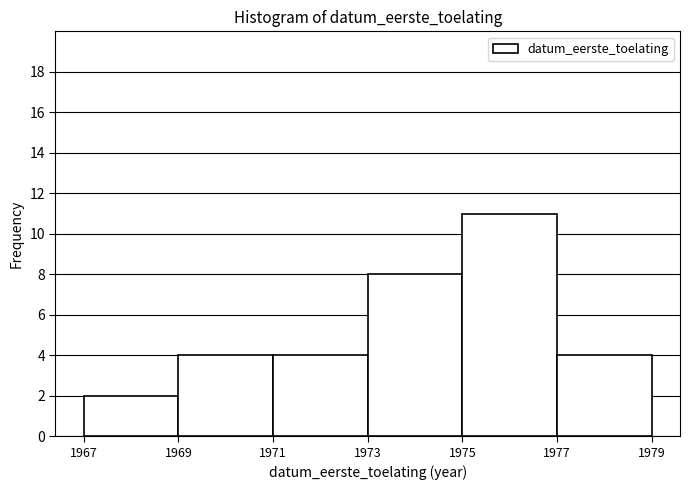

Which range on the x-axis has the tallest bar?

1975 to 1977